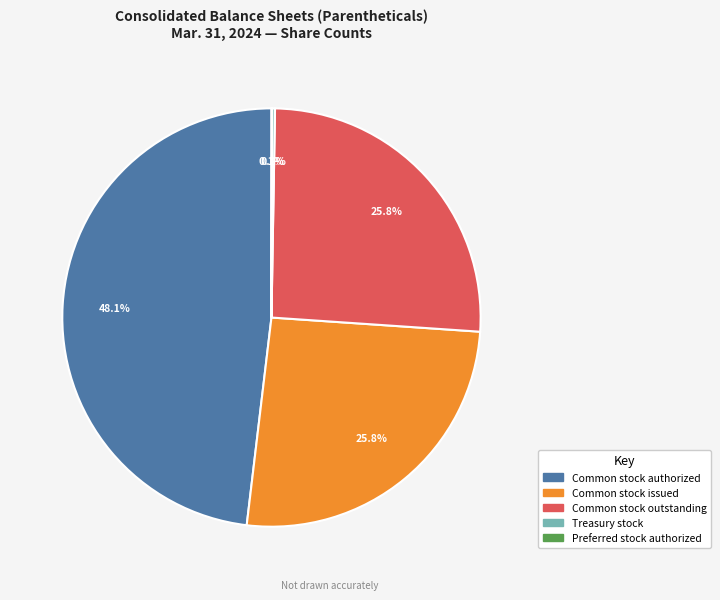

Is there any slice that represents more than half of the pie?

No